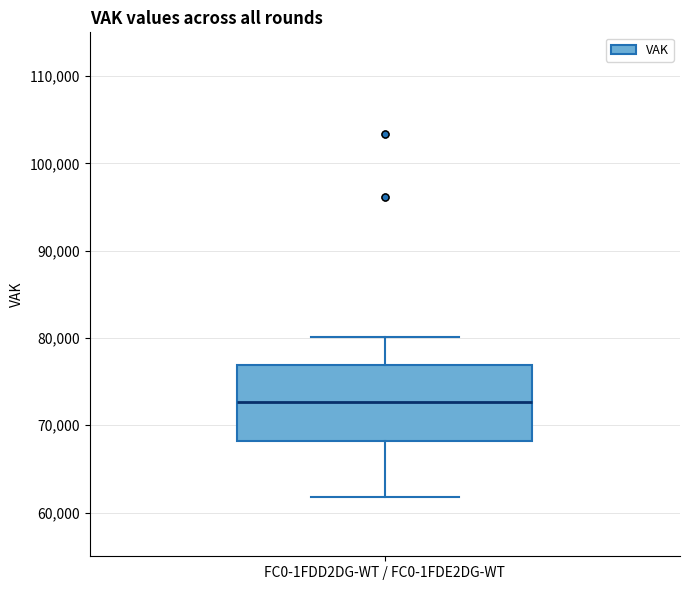

Transcribe this box plot: give where the median line is, the range the box spans, and where the two whiskers end, as read against the y-axis. The values are not printed on the chart, so give them approximately, as read against the axis.

median 73000, box 68000 to 77000, whiskers 62000 to 80000